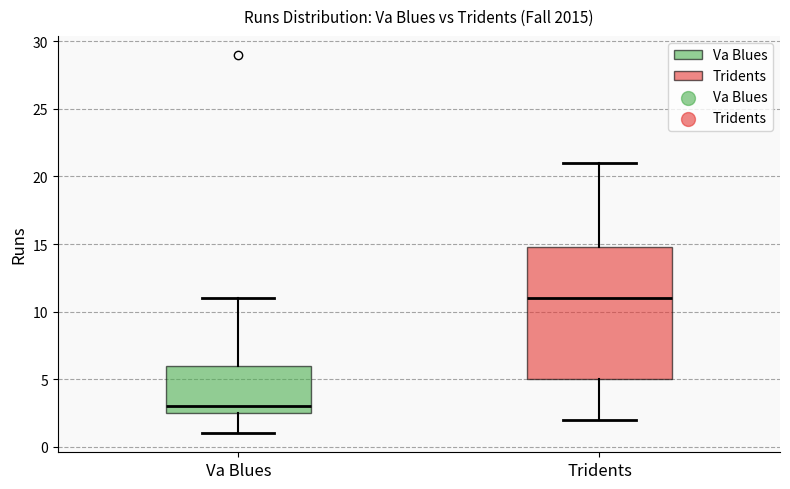

Reading left to right, transcribe this box plot: for each box, give where its median line is, the range the box spans, and where its two whiskers end, as read against the y-axis. The values are not printed on the chart, so give them approximately, as read against the axis.

Va Blues: median 3.0, box 2.5 to 6.0, whiskers 1.0 to 11.0
Tridents: median 11.0, box 5.0 to 15.0, whiskers 2.0 to 21.0